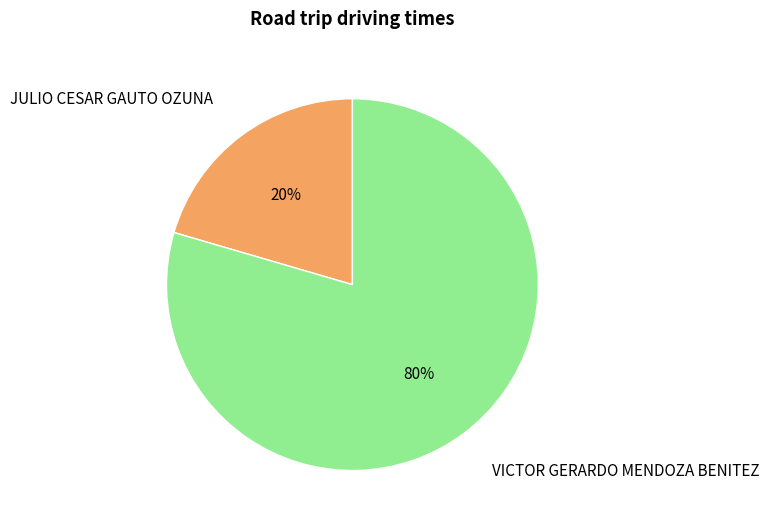

Count the number of slices in the pie.

2